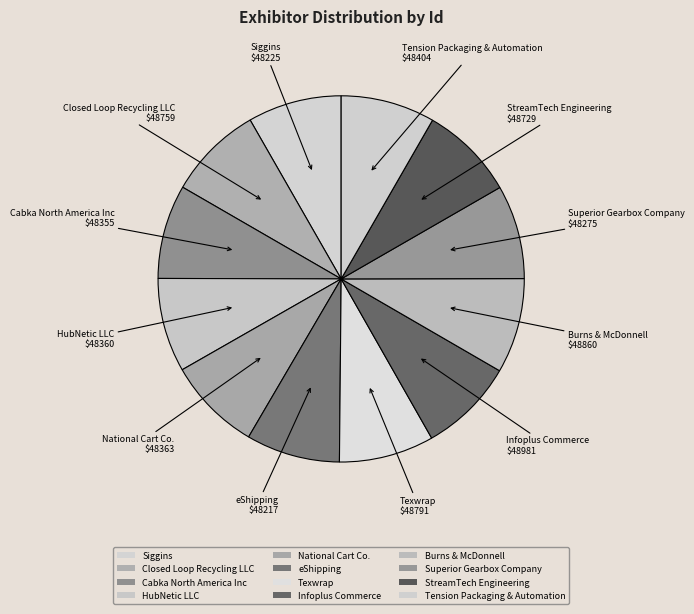

What percentage is the StreamTech Engineering slice, to the nearest percent?

8%